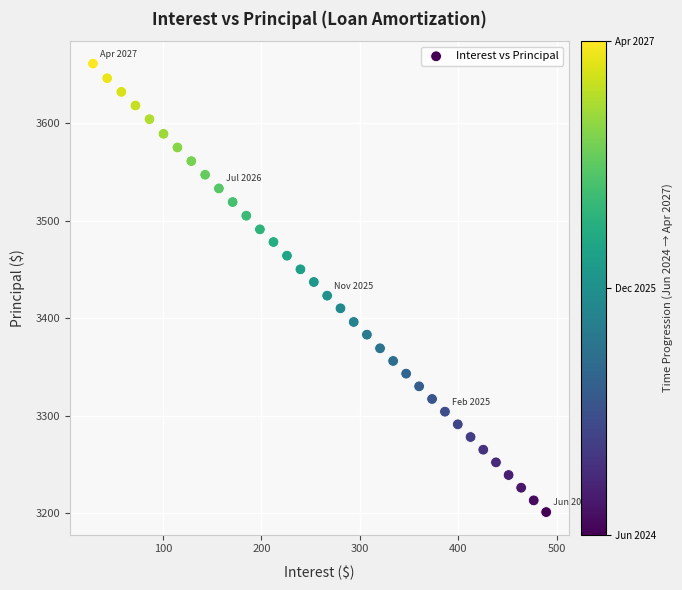

What is the range of Y values (max minus min)?

460